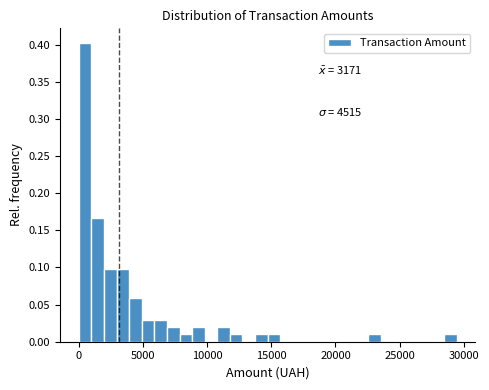

Read against the x-axis, roughly where is the centre of the tallest bar?

500